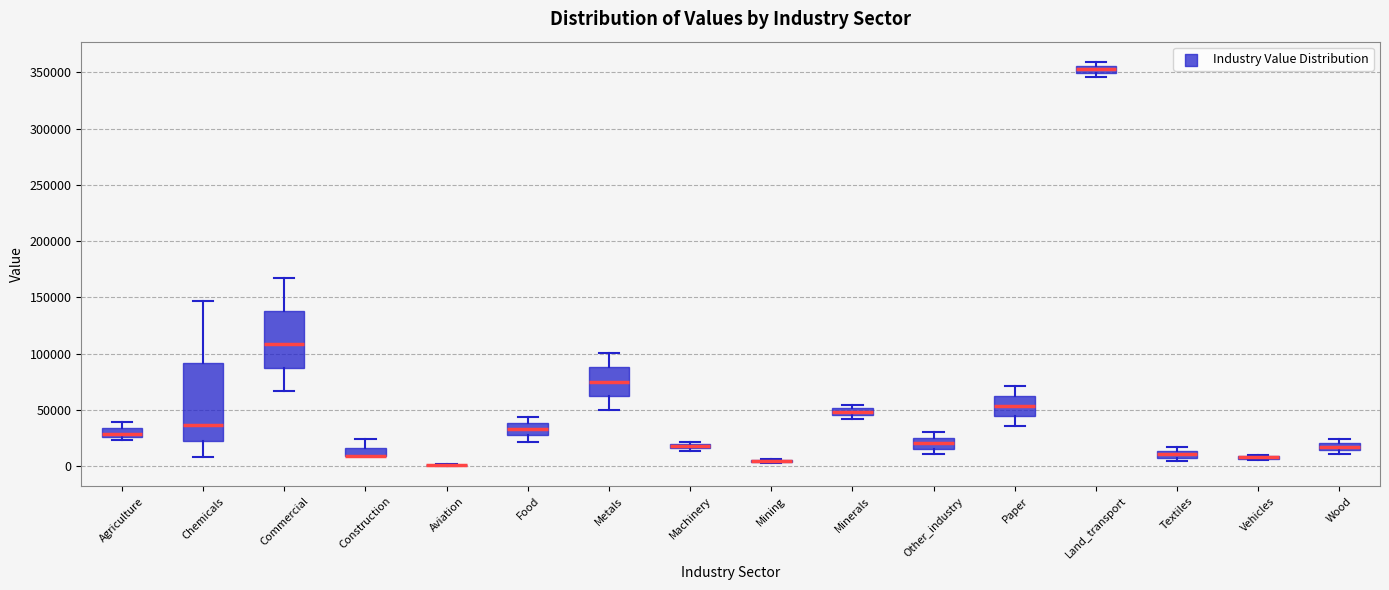

Where is the upper edge of the box for Land_transport on the y-axis? The values are not printed on the chart, so give them approximately, as read against the axis.

355000